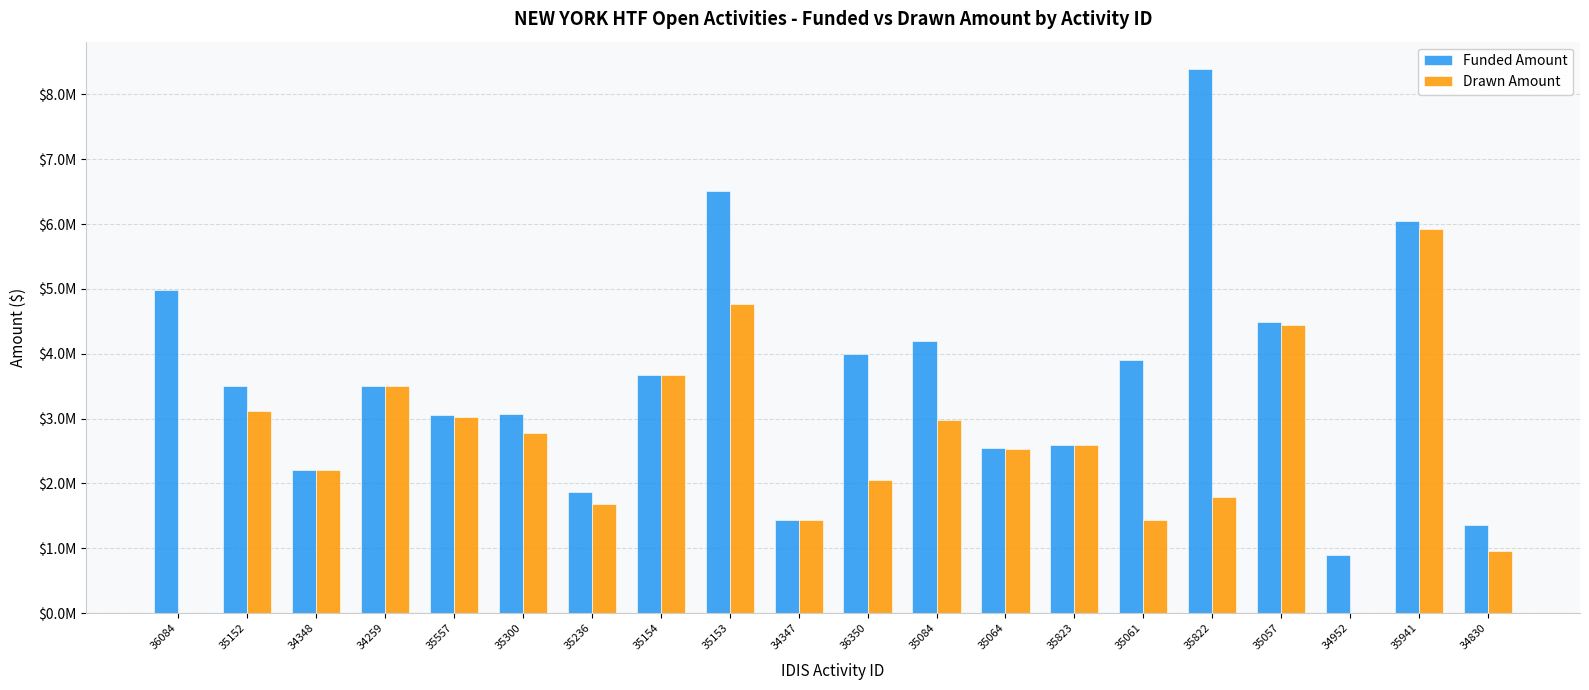

The value of Drawn Amount at 35084 is 2971145.6. True or false?

True